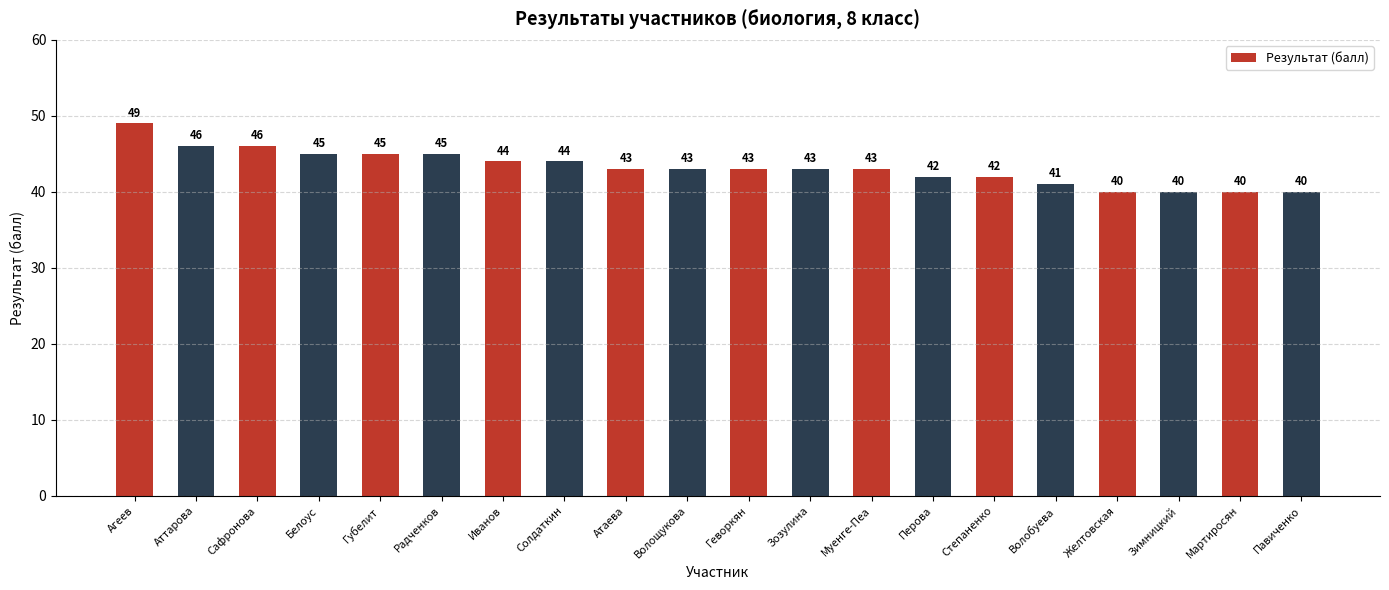

What is the minimum value shown in the chart?

40